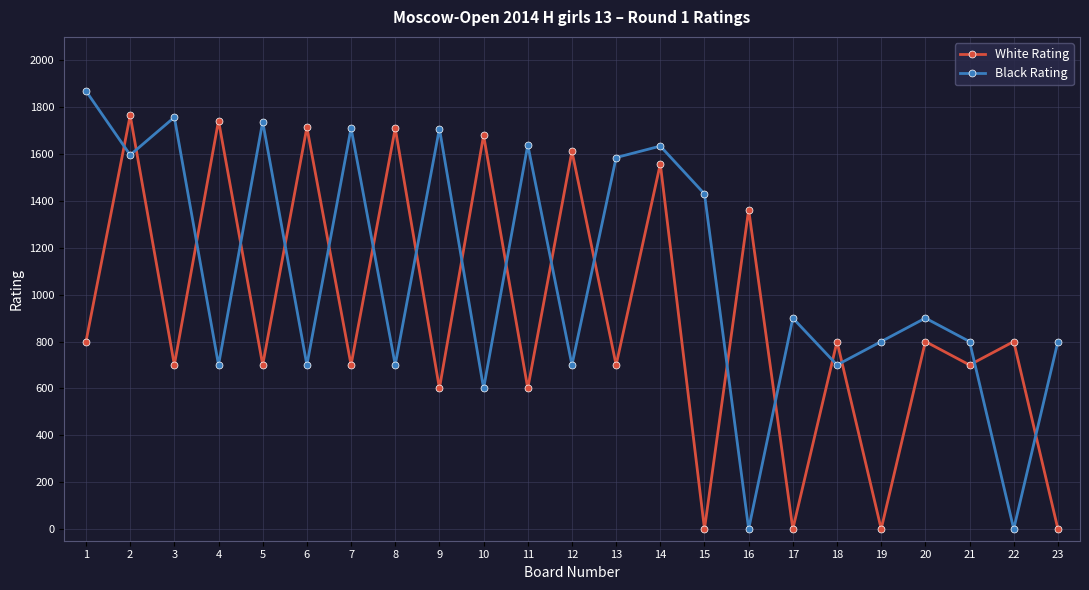

True or false: Black Rating and White Rating intersect in this chart.

True